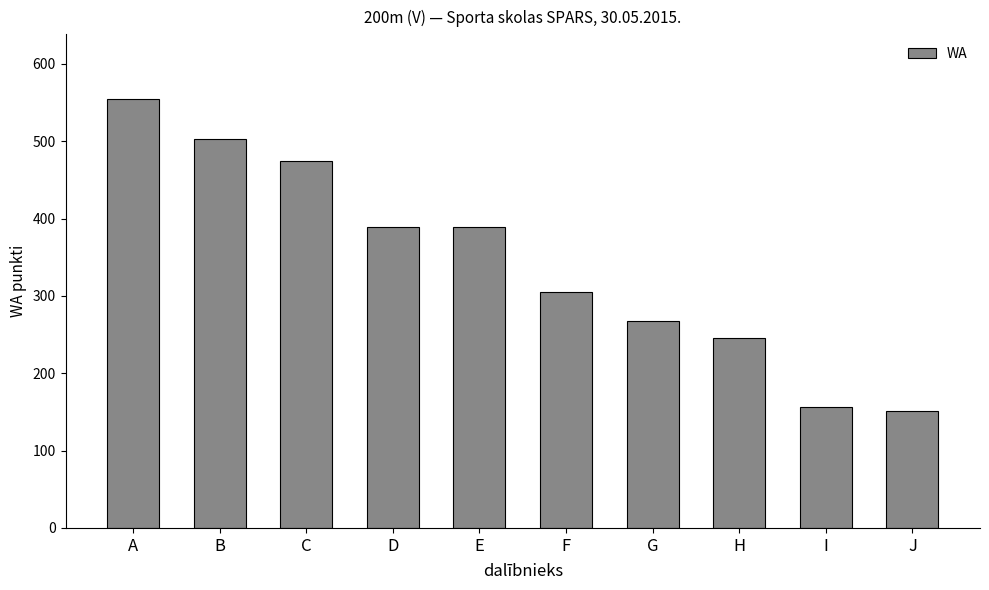

What is the maximum value shown in the chart?

555